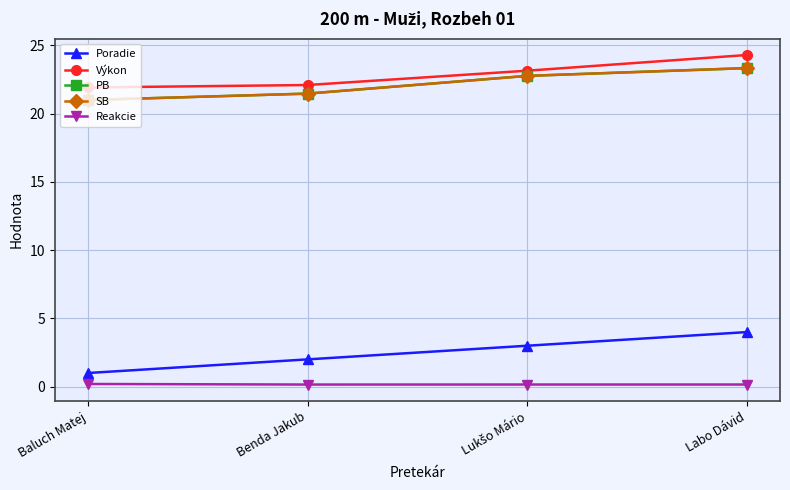

True or false: SB and Výkon cross at least once.

False